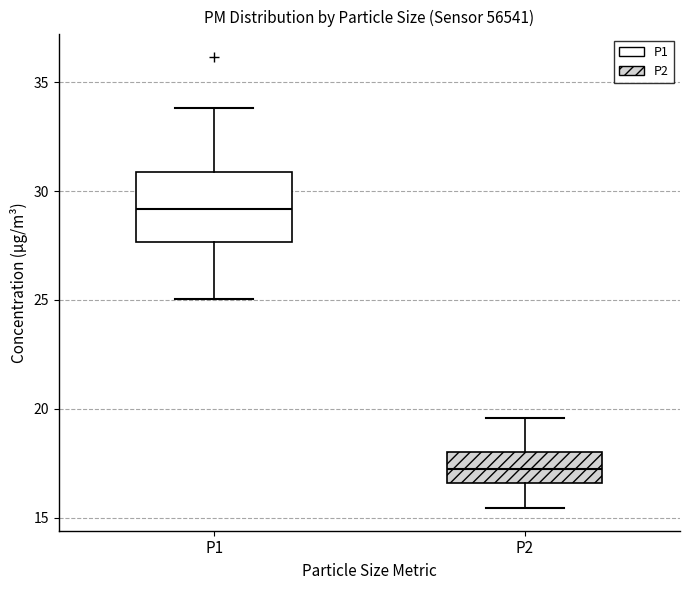

Reading left to right, transcribe this box plot: for each box, give where its median line is, the range the box spans, and where its two whiskers end, as read against the y-axis. The values are not printed on the chart, so give them approximately, as read against the axis.

P1: median 29.0, box 27.5 to 31.0, whiskers 25.0 to 34.0
P2: median 17.0, box 16.5 to 18.0, whiskers 15.5 to 19.5